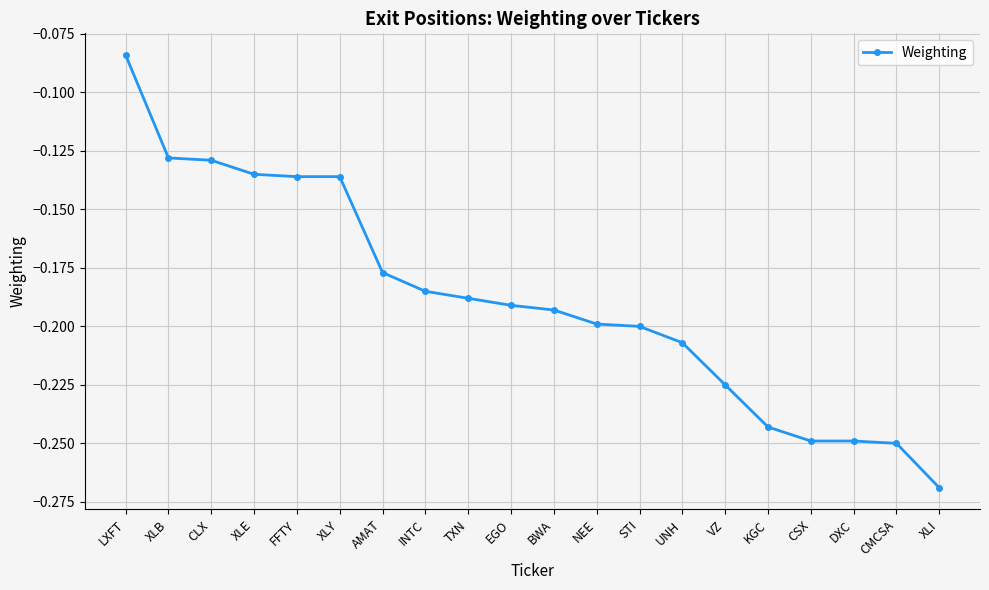

What is the label of the 13th point from the right?

INTC